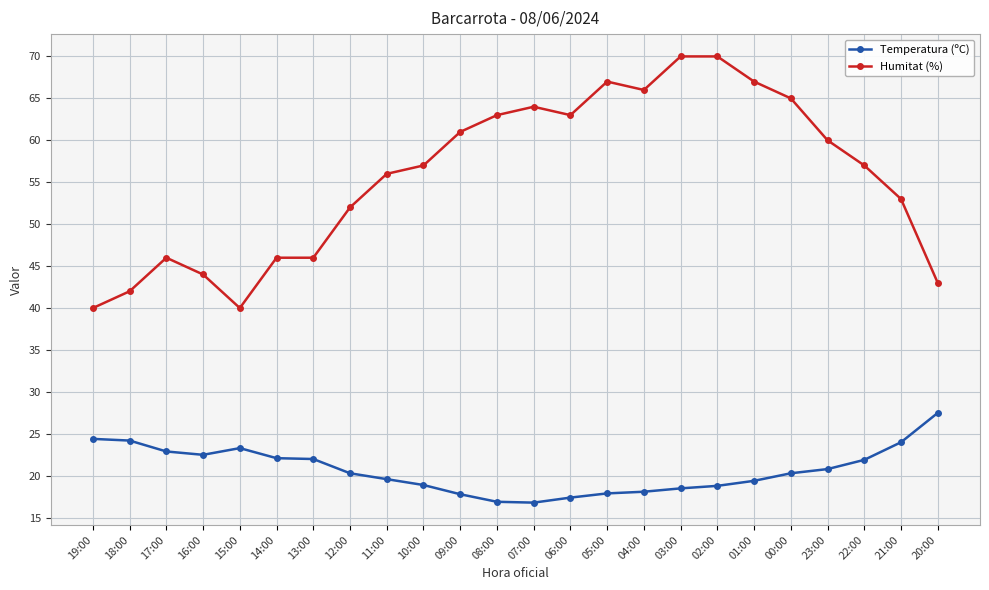

What is the minimum value for Humitat (%)?

40.0